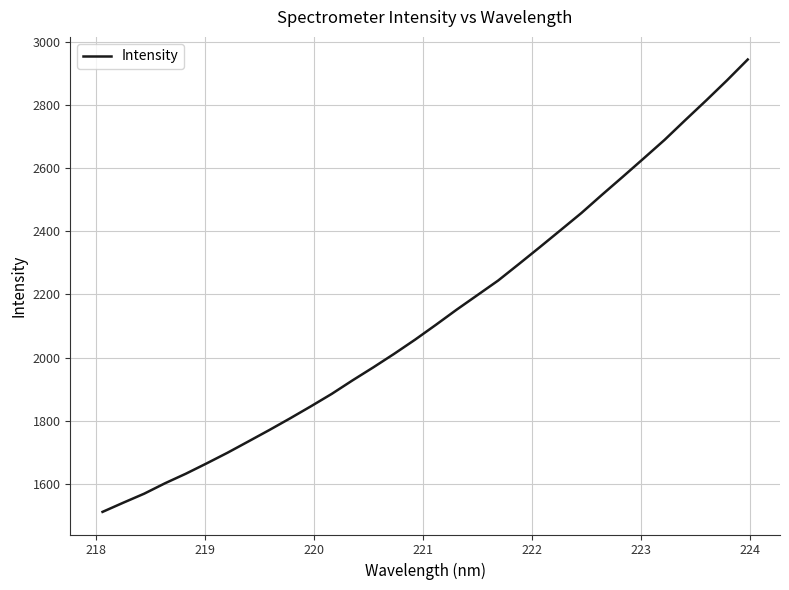

What is the difference between the maximum and minimum values?

1433.1